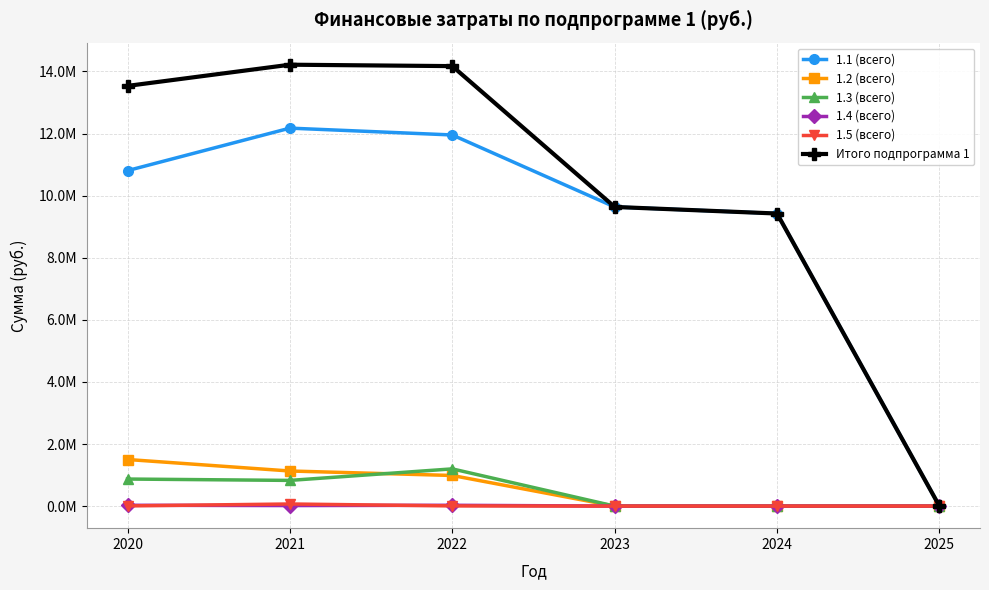

At which label does 1.5 (всего) first exceed 6023?

2020